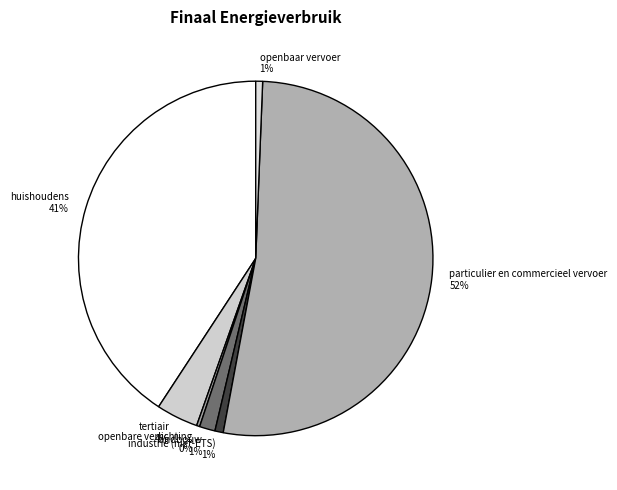

Count the number of slices in the pie.

7